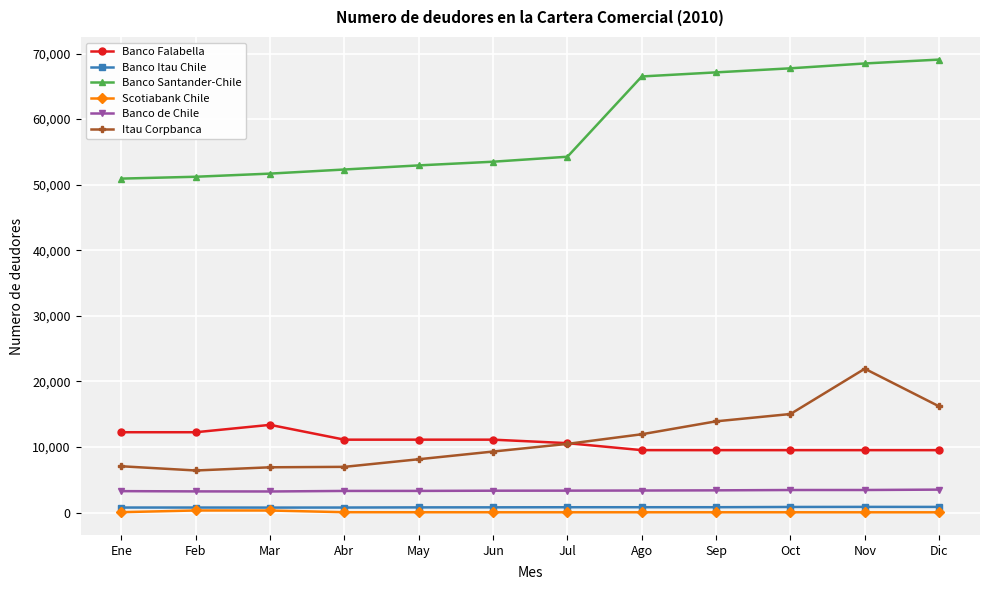

Rank the series at Abr from lowest to highest value.

Scotiabank Chile, Banco Itau Chile, Banco de Chile, Itau Corpbanca, Banco Falabella, Banco Santander-Chile